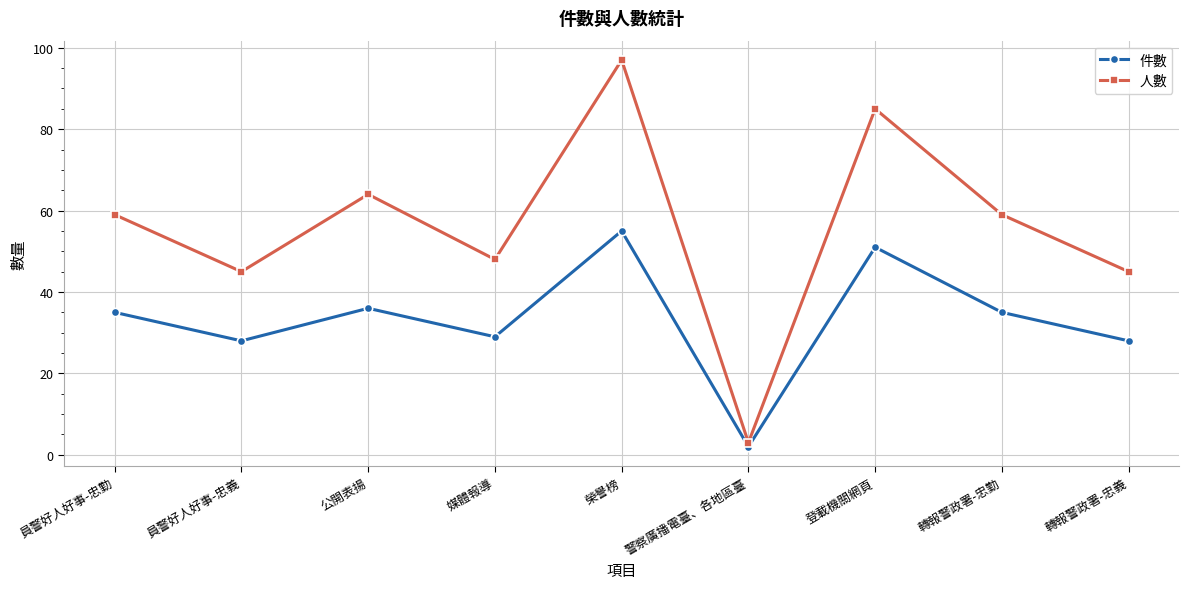

In 件數, how many points are higher than both neighbors (excluding endpoints)?

3